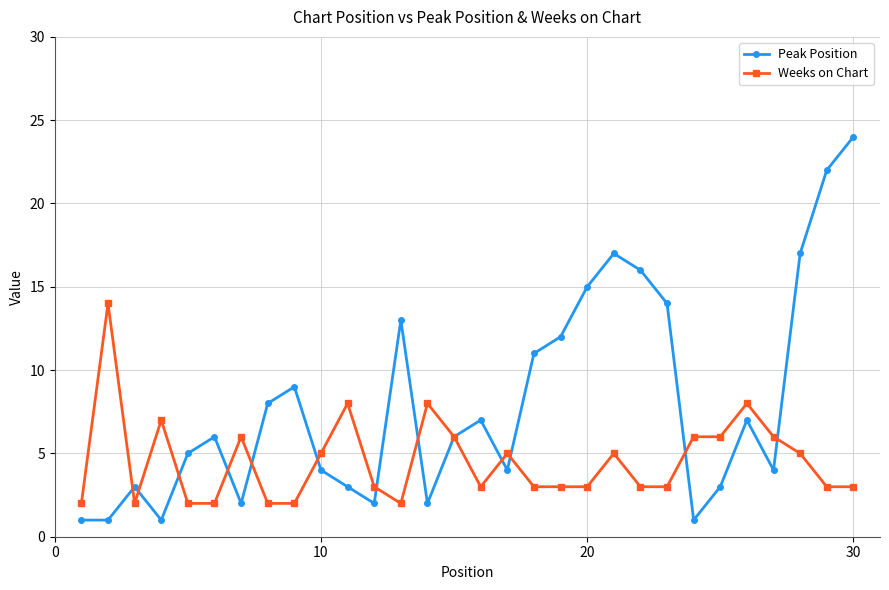

How many interior local peaks does the Peak Position series have?

7